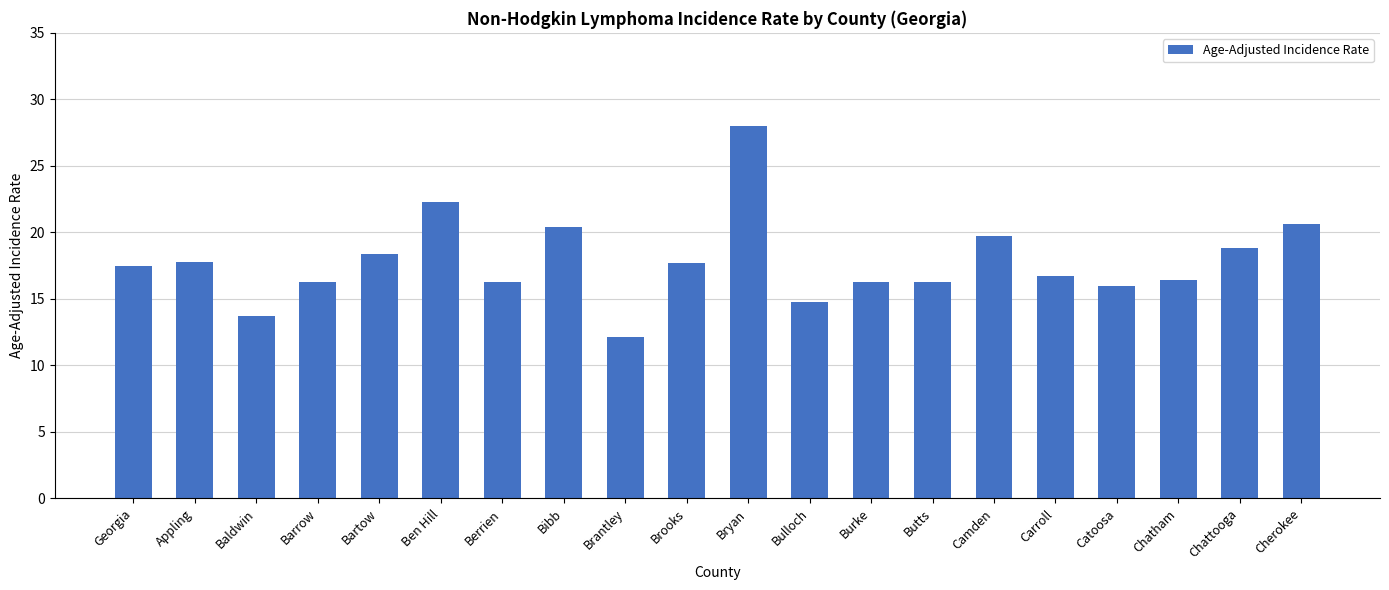

What is the ratio of the value at Berrien to the value at Bartow?

0.9